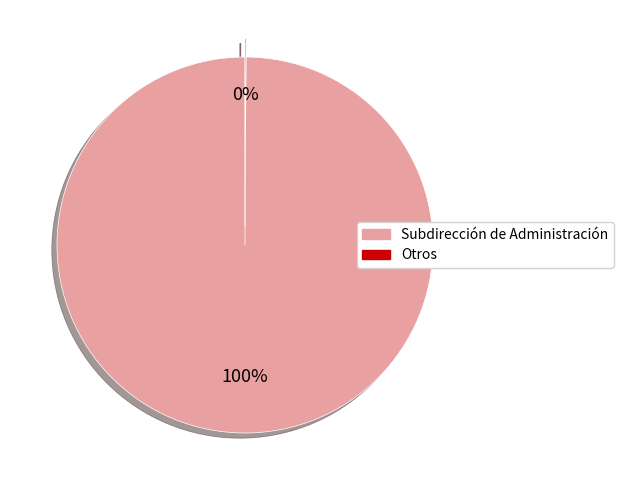

True or false: Subdirección de Administración accounts for 100% of the total.

True